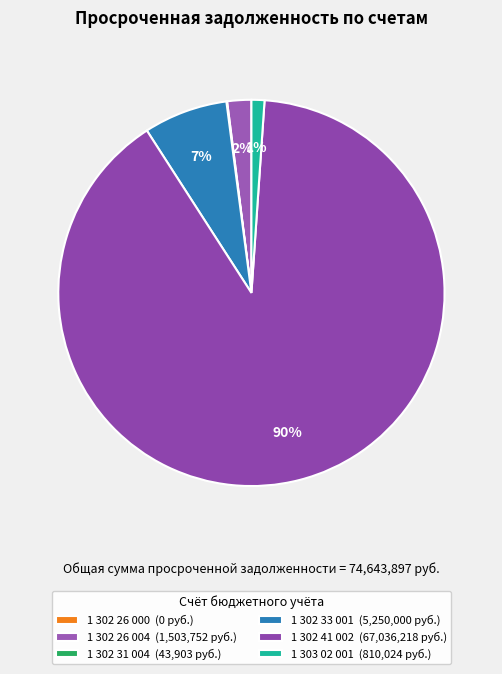

How many segments does this pie chart have?

6